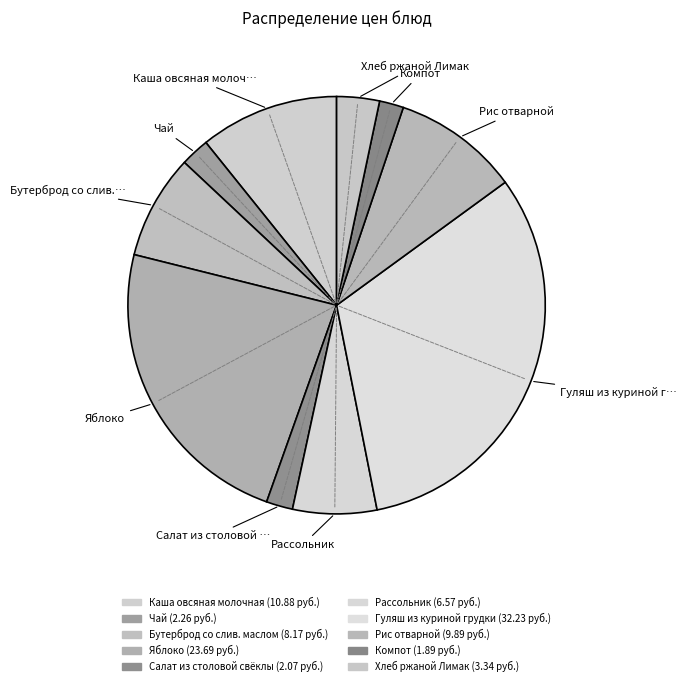

True or false: Хлеб ржаной Лимак accounts for 3% of the total.

True